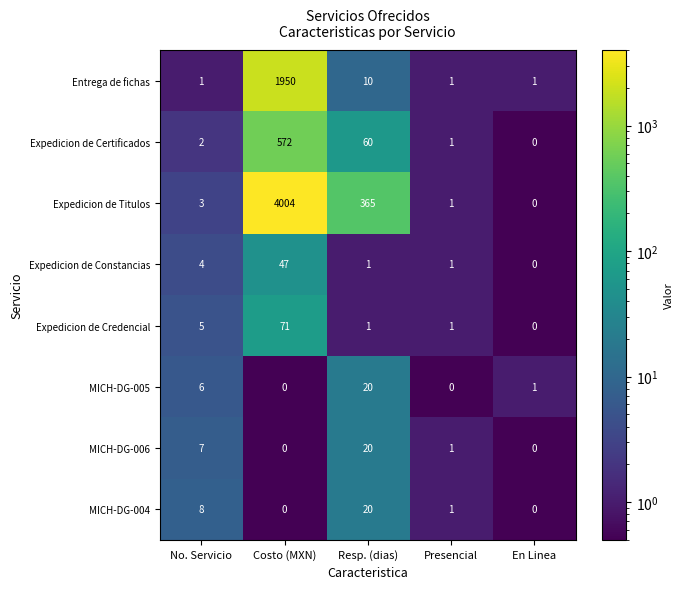

Which series has the largest range (max minus min)?

Expedicion de Titulos